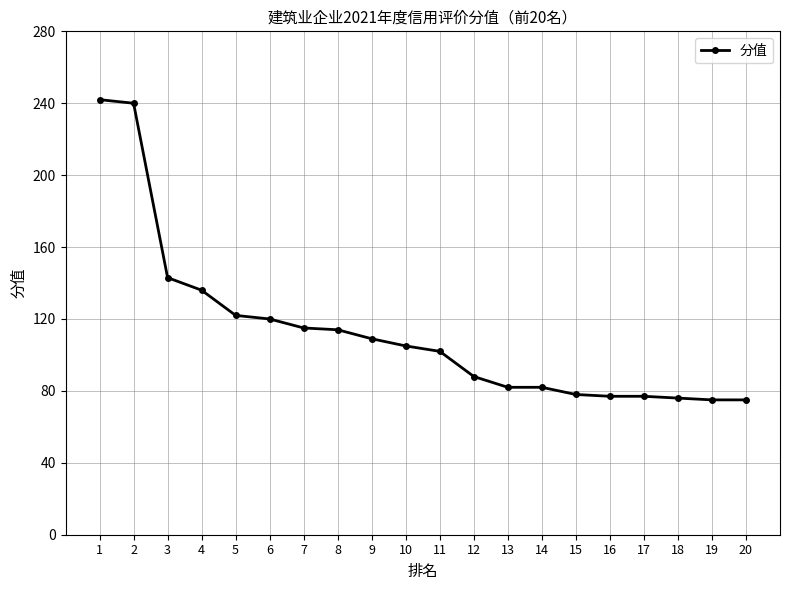

What is the ratio of the value at 14 to the value at 10?

0.8